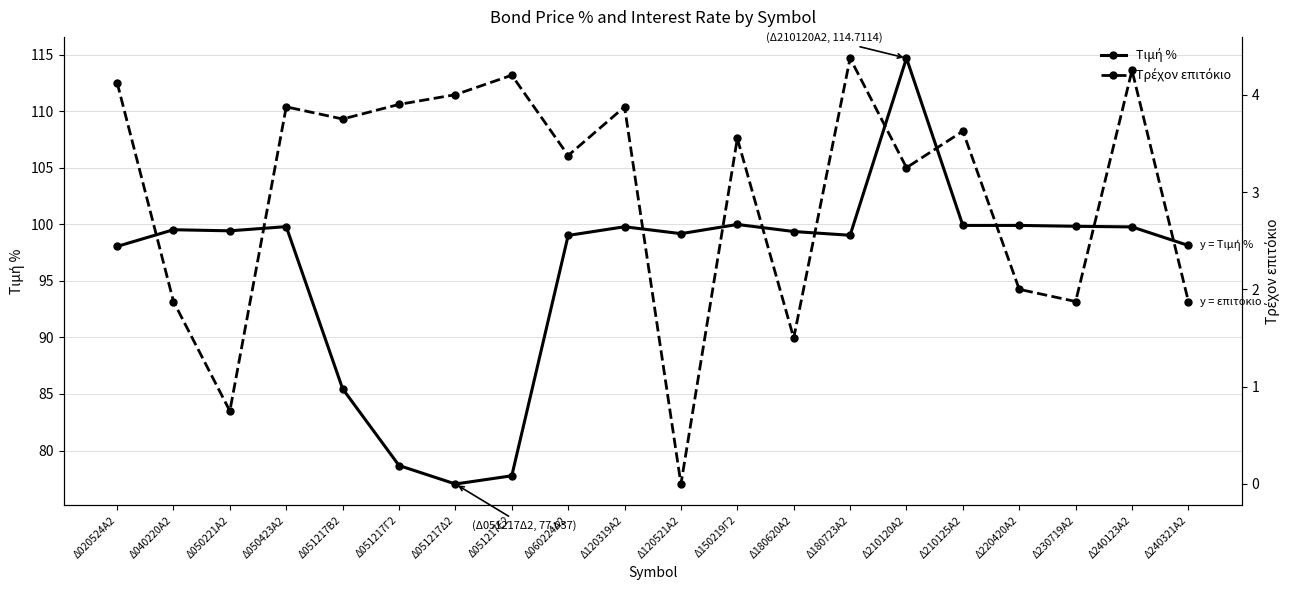

Rank the series by their maximum value, from lowest to highest.

Τρέχον επιτόκιο, Τιμή %